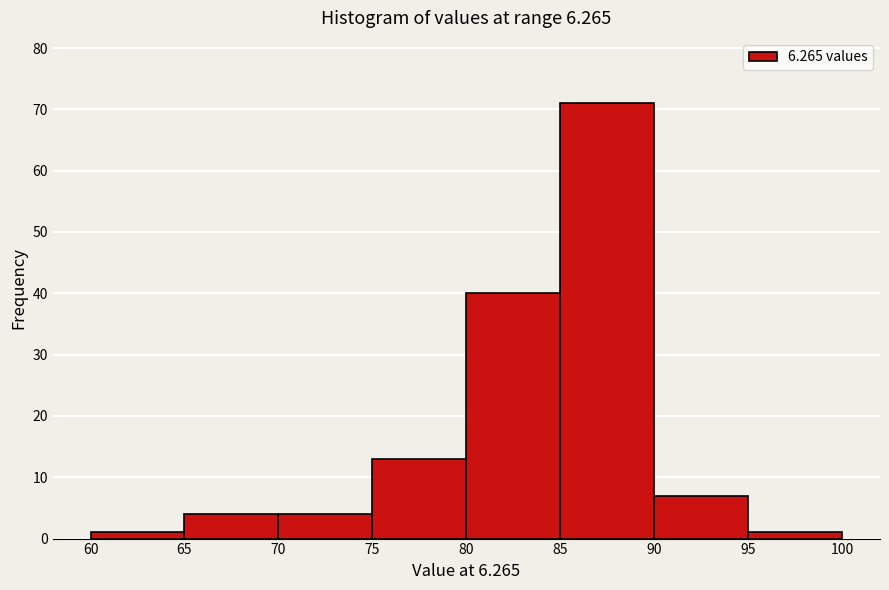

Reading left to right, list every bar in this chart as the range it spans on the x-axis followed by its height. The values are not printed on the chart, so give them approximately, as read against the axis.

60 to 65: 1
65 to 70: 4
70 to 75: 4
75 to 80: 13
80 to 85: 40
85 to 90: 71
90 to 95: 7
95 to 100: 1